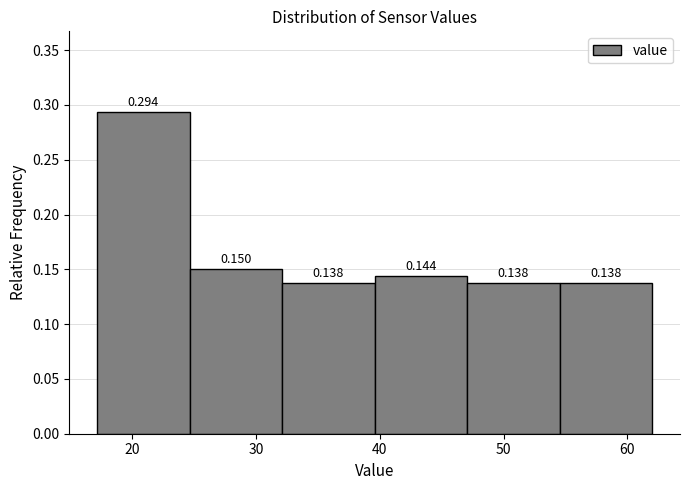

Reading left to right, transcribe this chart: for each bar, give the range it covers on the x-axis and its height. The bar edges are not printed on the chart, so give them approximately, as read against the axis.

17 to 25: 0.294
25 to 32: 0.150
32 to 40: 0.138
40 to 47: 0.144
47 to 55: 0.138
55 to 62: 0.138